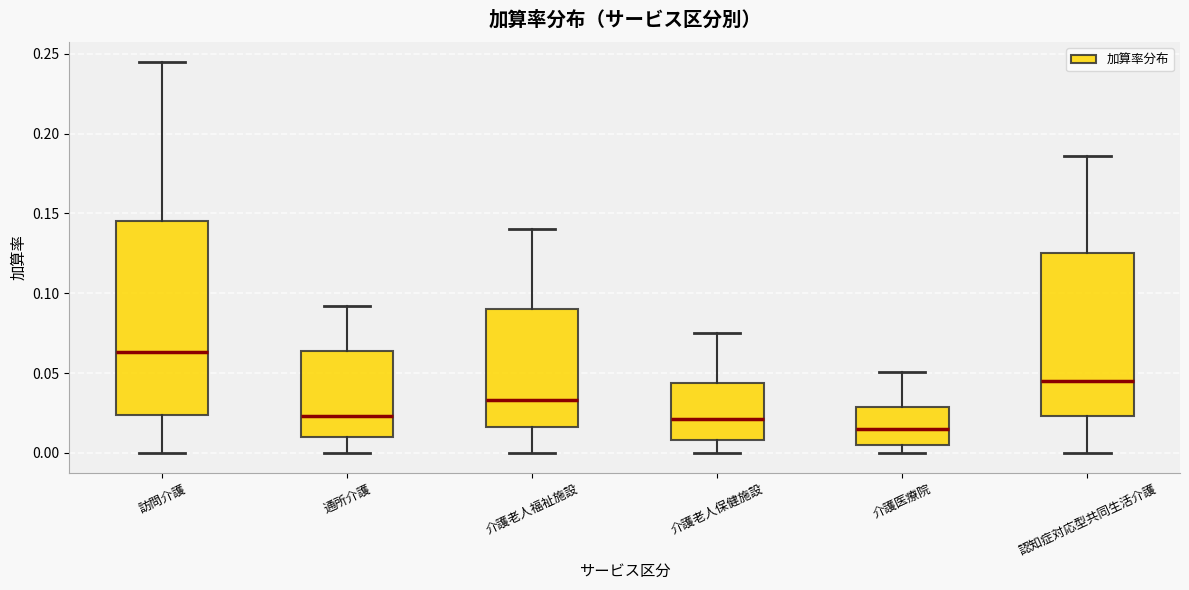

Where is the upper edge of the box for 認知症対応型共同生活介護 on the y-axis? The values are not printed on the chart, so give them approximately, as read against the axis.

0.125